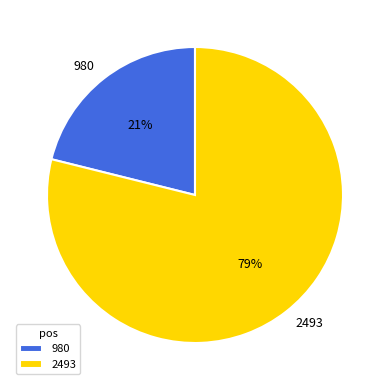

Combined, do 2493 and 980 account for over 50%?

Yes